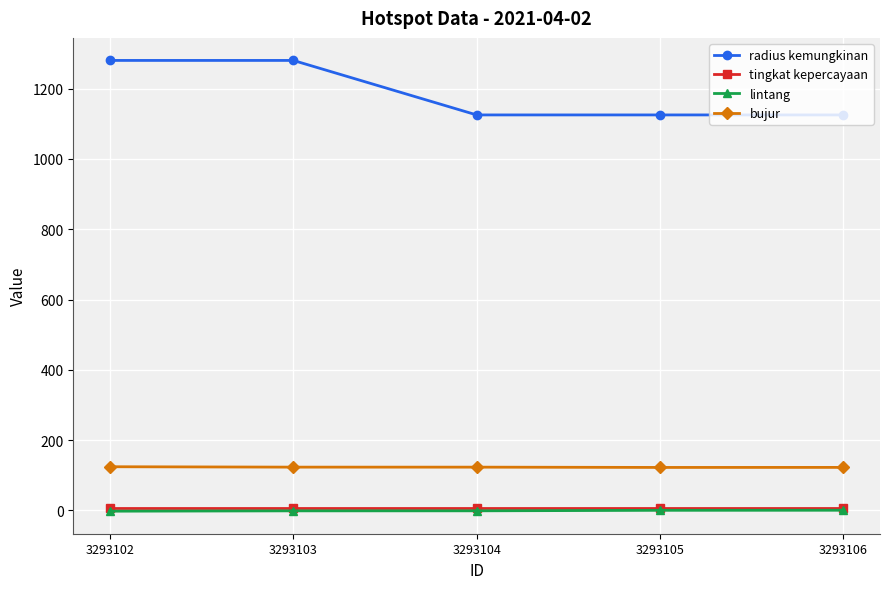

What is the greatest value displayed?

1280.0